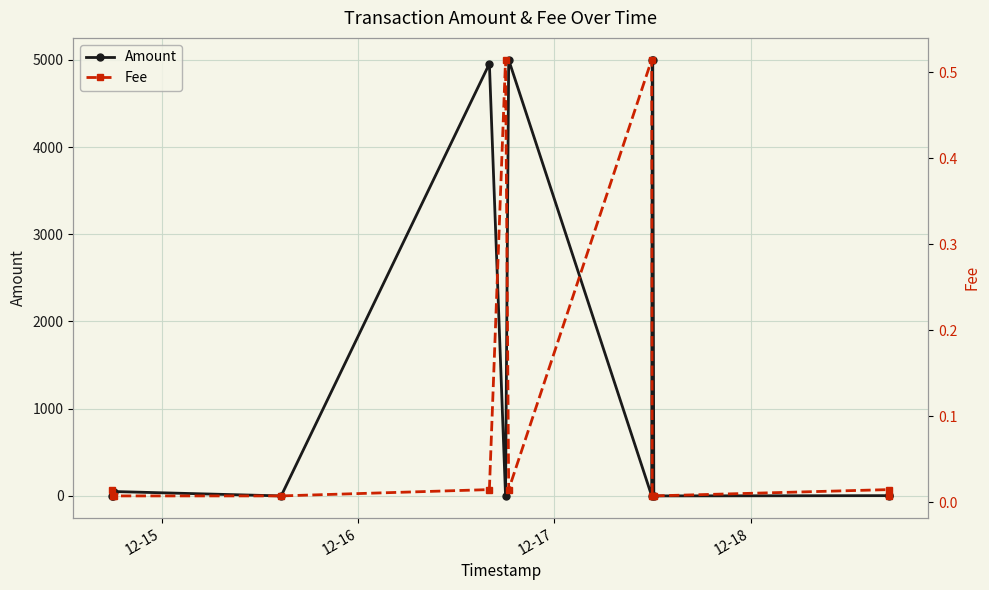

How many times do Fee and Amount cross each other?

9